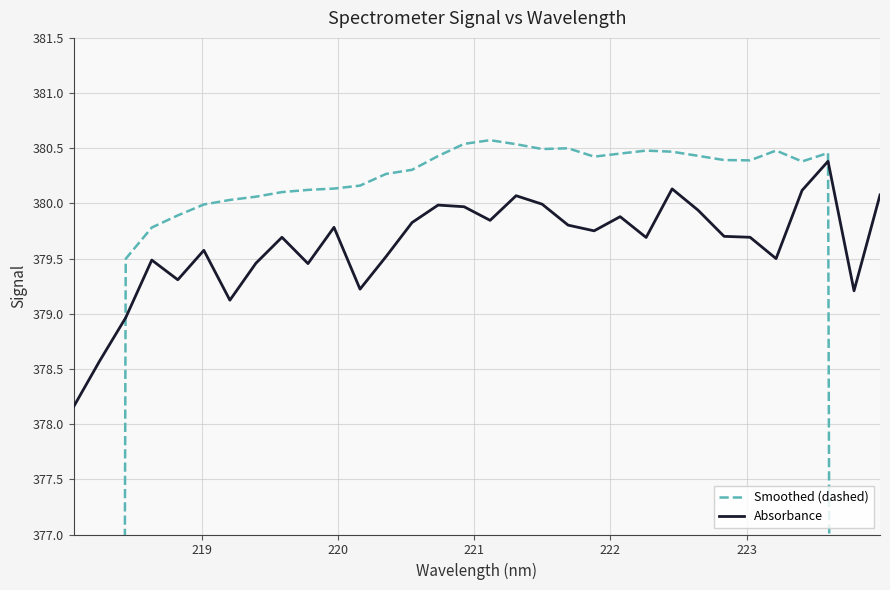

True or false: Smoothed (dashed) has more than 0 points higher than both neighbors.

True